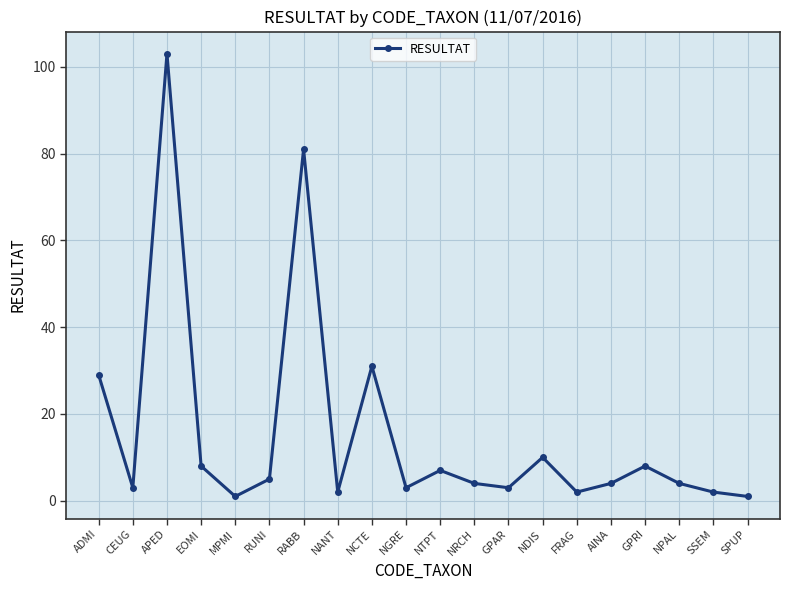

What is the difference between the maximum and minimum values?

102